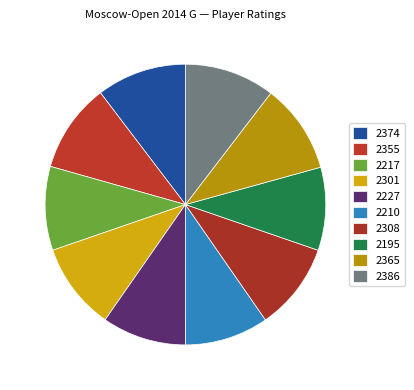

How many slices are in this pie chart?

10